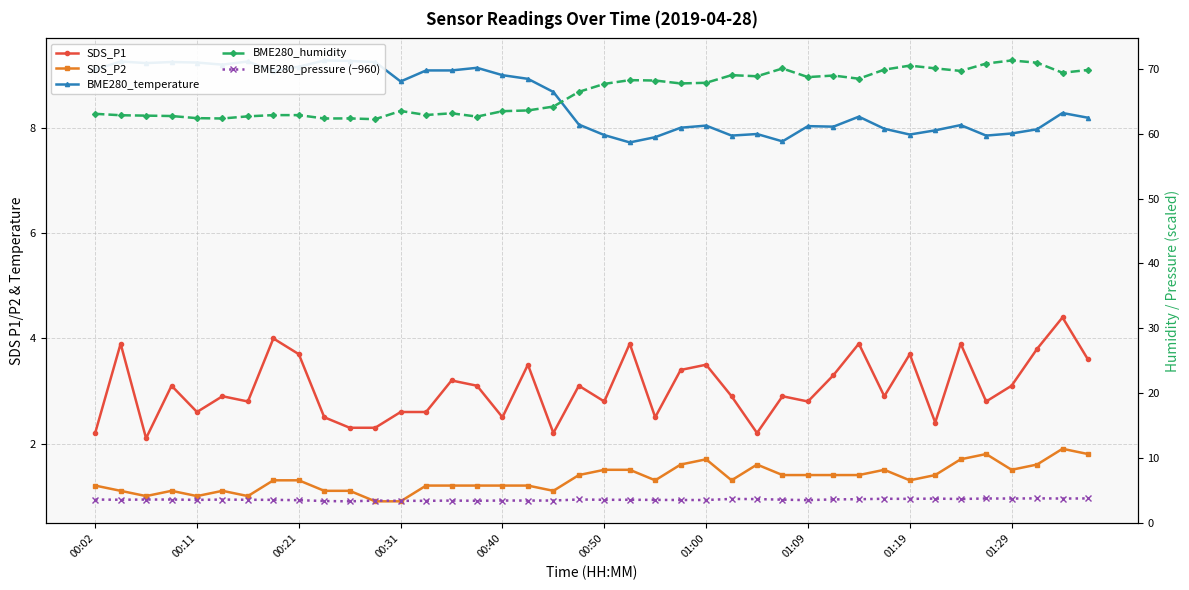

Which has a higher value, 00:40 or 01:29?

01:29